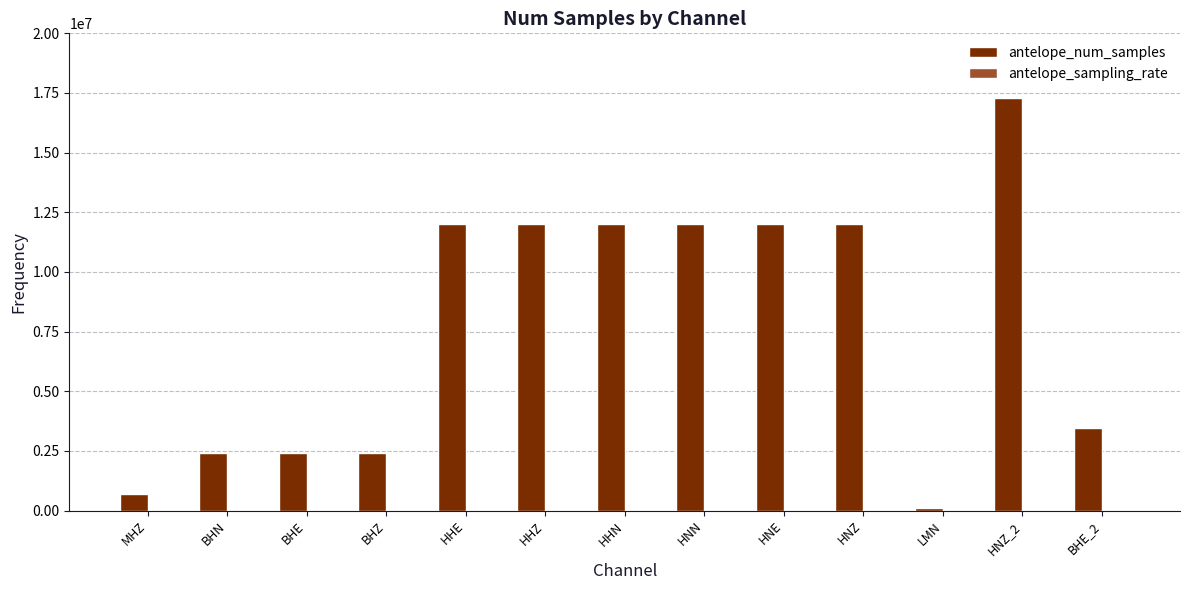

Which series has the largest range (max minus min)?

antelope_num_samples